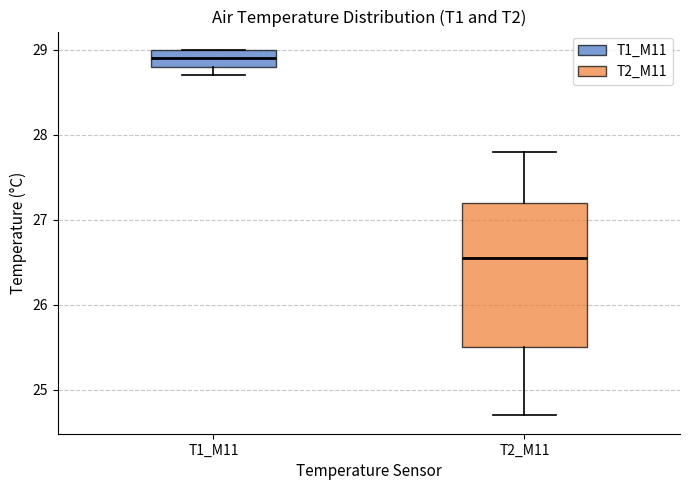

Reading left to right, read every box against the y-axis: the position of its median line, the range the box covers, and the ends of its whiskers. The values are not printed on the chart, so give them approximately, as read against the axis.

T1_M11: median 28.9, box 28.8 to 29.0, whiskers 28.7 to 29.0
T2_M11: median 26.6, box 25.5 to 27.2, whiskers 24.7 to 27.8